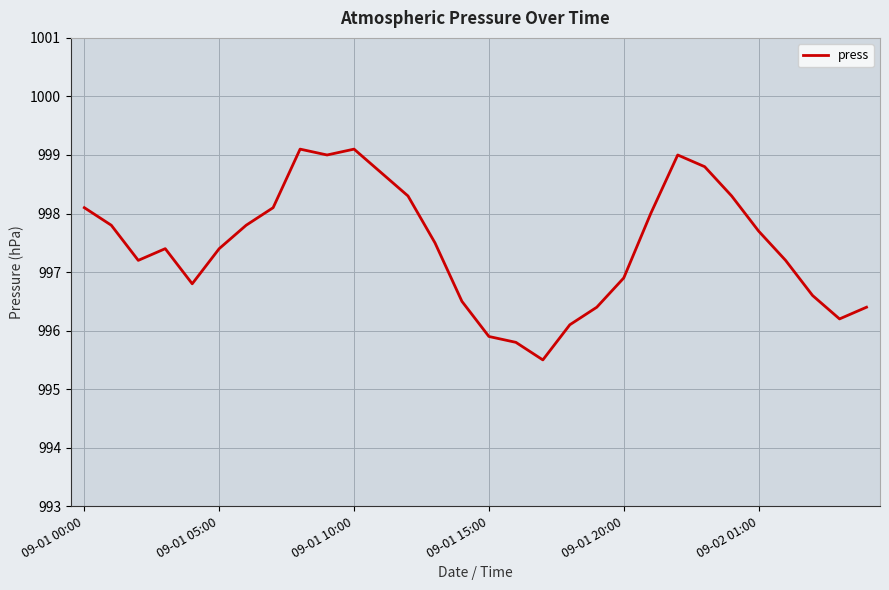

What is the greatest value displayed?

999.1